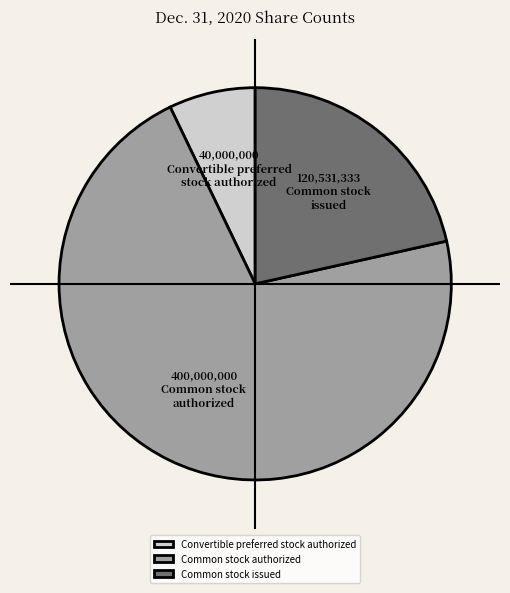

Which slice is the largest?

Common stock authorized